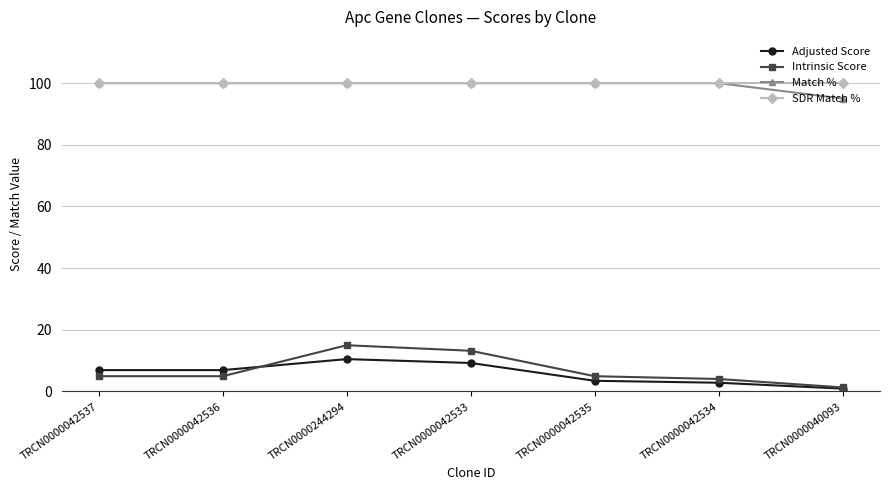

Read the Adjusted Score value at TRCN0000042535.

3.5